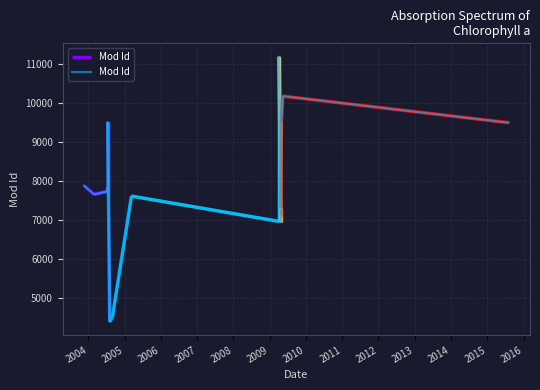

The value at 27 is 1922. True or false?

False